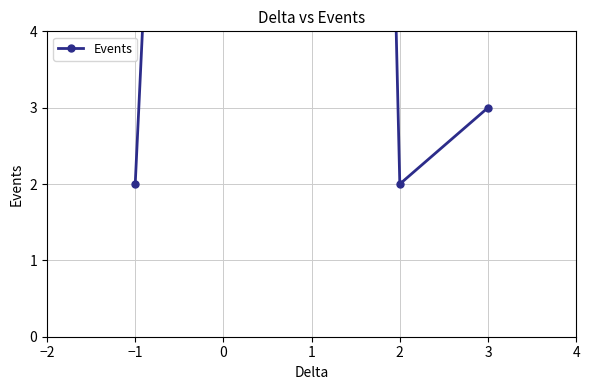

What is the minimum value shown in the chart?

2